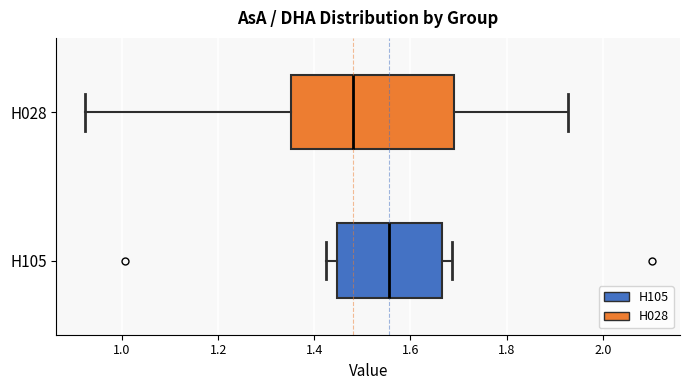

Where does the left whisker of the box for H105 end on the x-axis? The values are not printed on the chart, so give them approximately, as read against the axis.

1.42